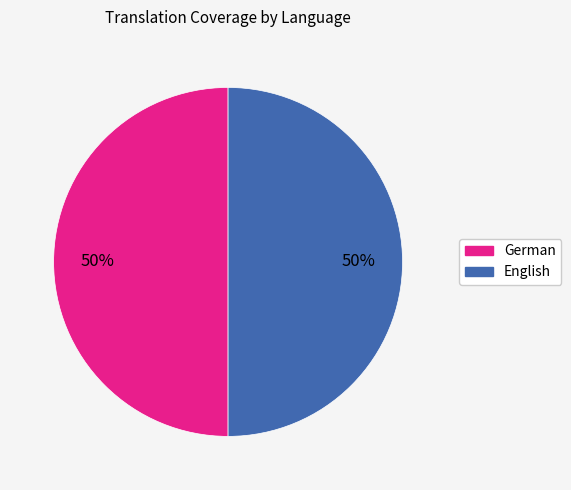

To the nearest percent, what is the average slice percentage?

50%